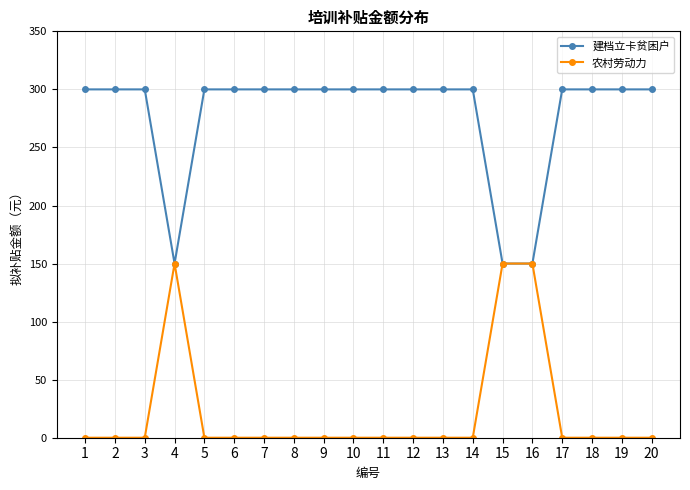

The value of 农村劳动力 at 19 is 0. True or false?

True